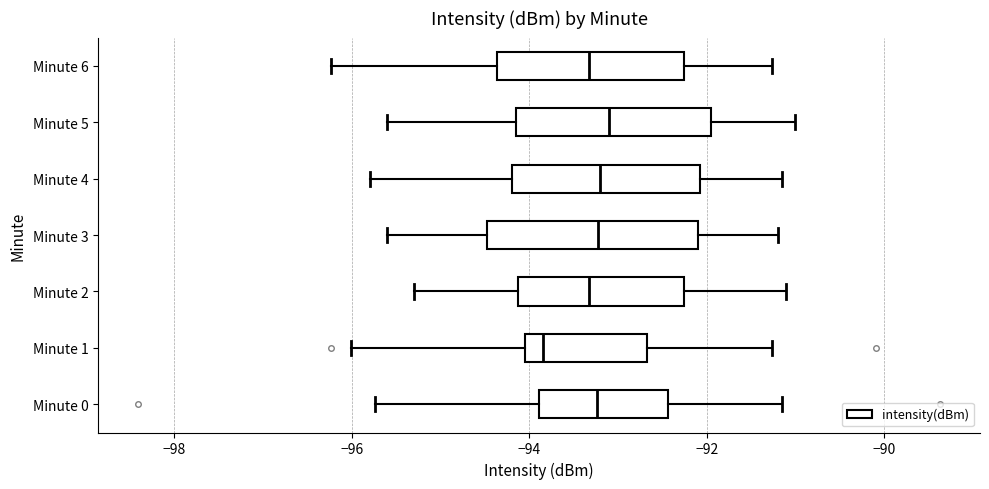

Which box has the furthest to the left median line?

Minute 1